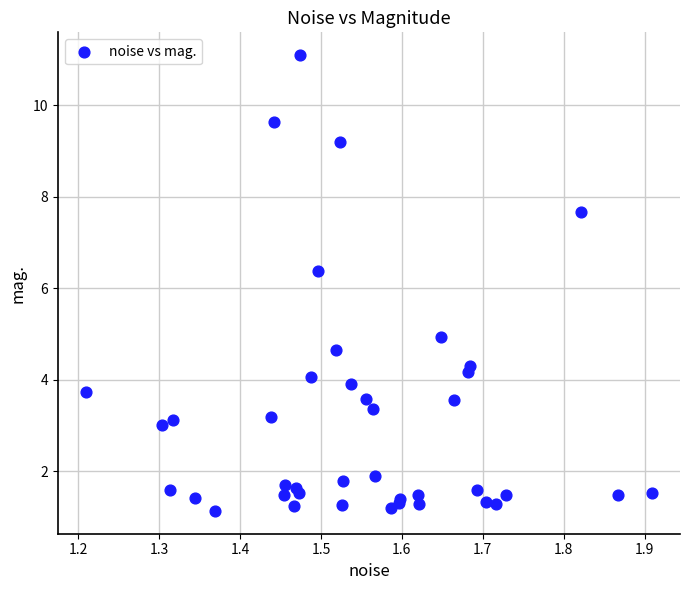

What Y value in the scatter plot is closest to 6?

6.4